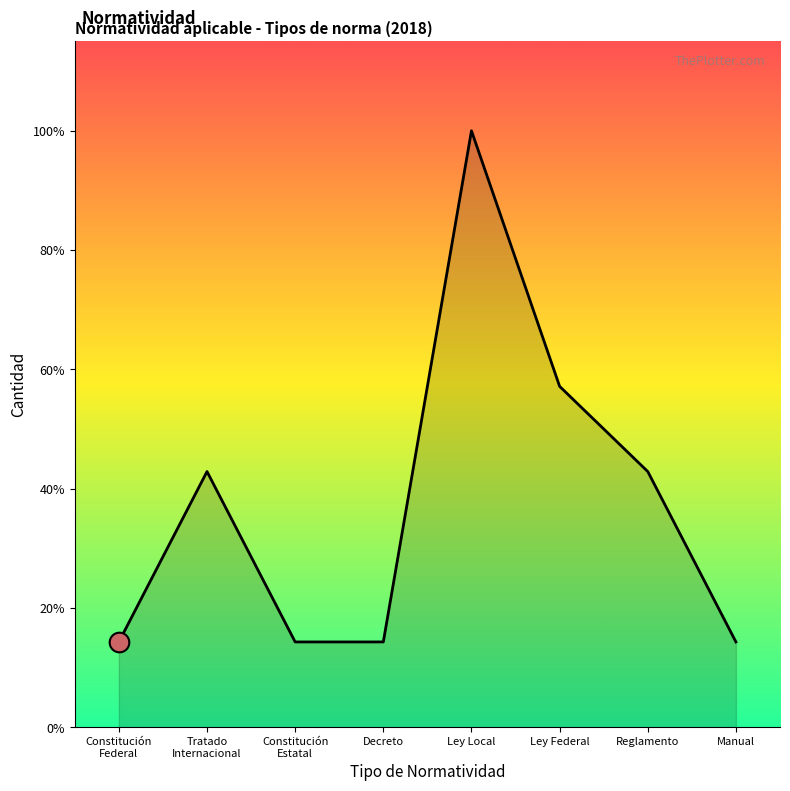

Which has a higher value, Ley Local or Manual?

Ley Local